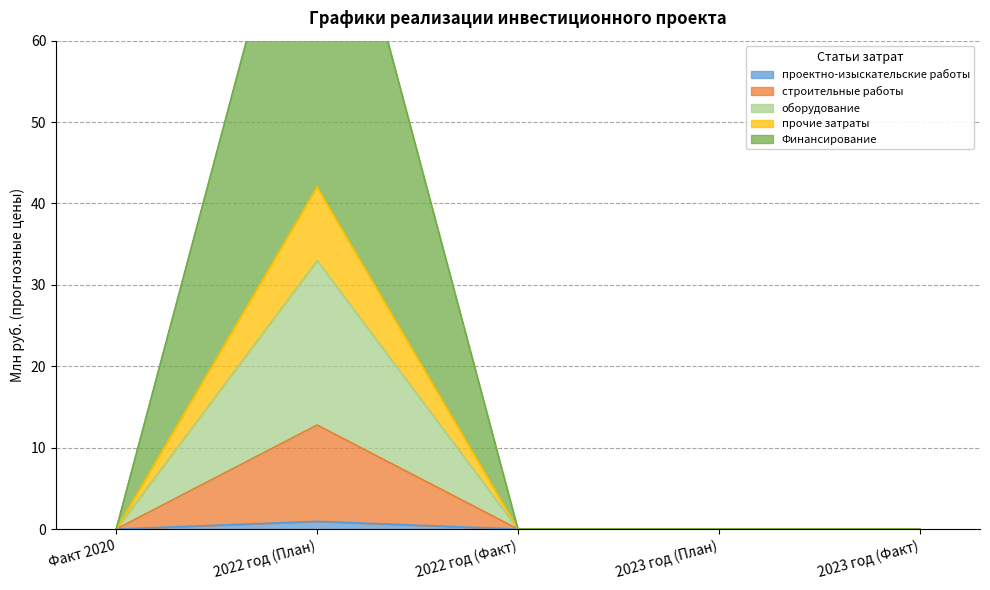

What is the value of the Финансирование point at the 2nd from the left?

92.5